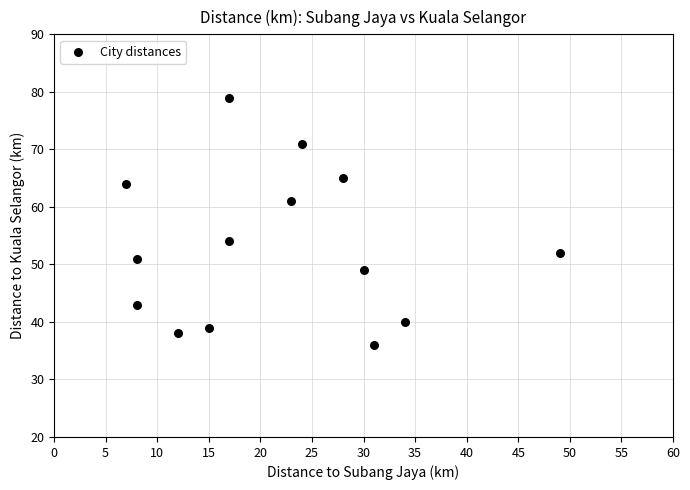

What is the range of X values (max minus min)?

42